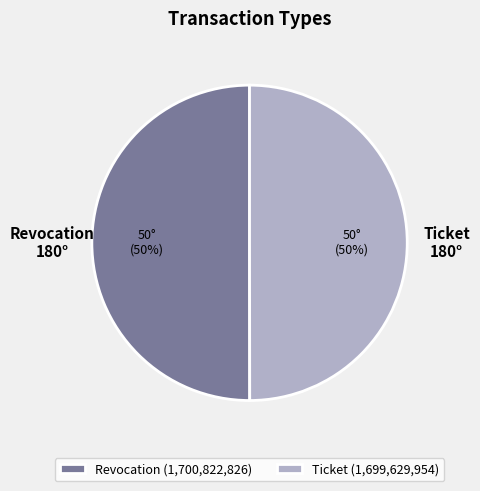

Do Ticket (1,699,629,954) and Revocation (1,700,822,826) together represent more than half of the pie?

Yes